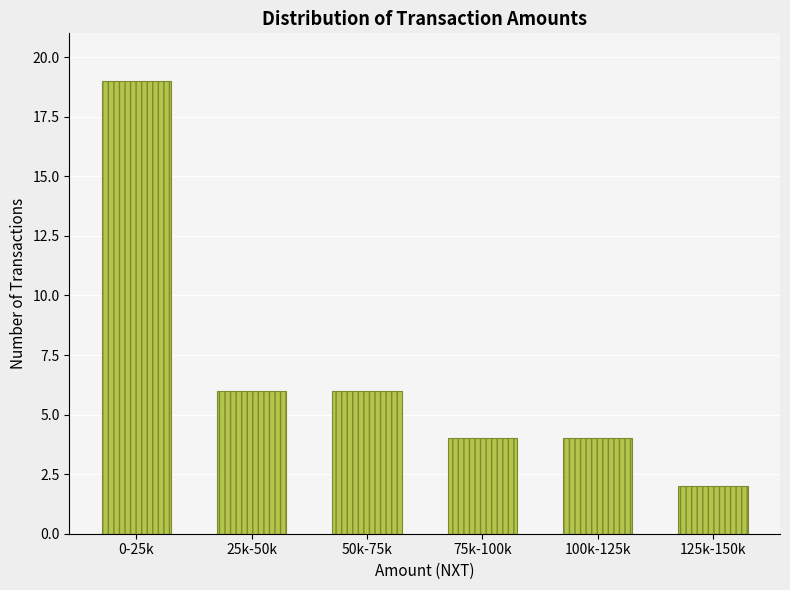

Reading left to right, extract all data points from this chart.

0-25k=19	25k-50k=6	50k-75k=6	75k-100k=4	100k-125k=4	125k-150k=2